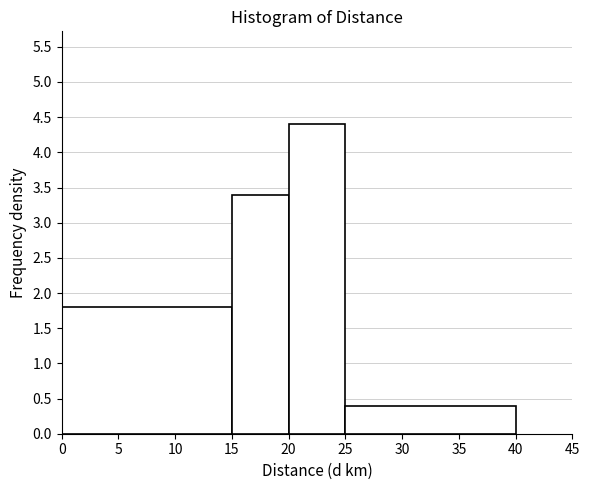

Reading left to right, list every bar in this chart as the range it spans on the x-axis followed by its height. The values are not printed on the chart, so give them approximately, as read against the axis.

0 to 15: 1.8
15 to 20: 3.4
20 to 25: 4.4
25 to 40: 0.4